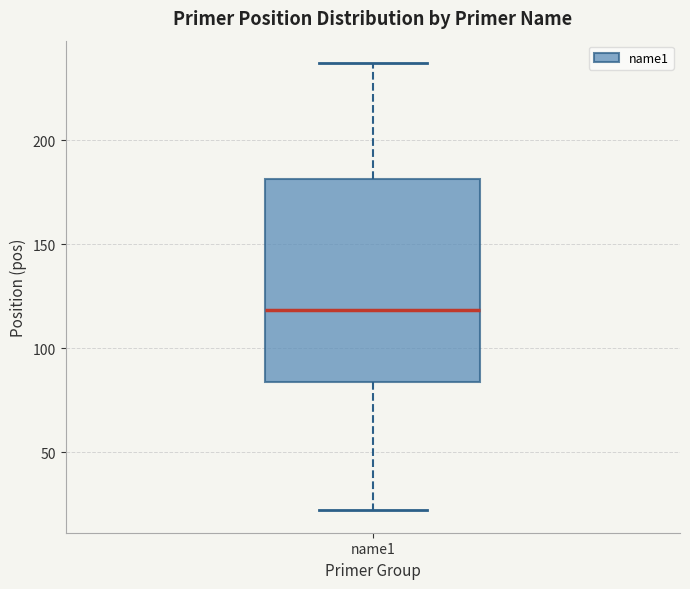

Read this box plot against the y-axis: the position of the median line, the range covered by the box, and the ends of both whiskers. The values are not printed on the chart, so give them approximately, as read against the axis.

median 120, box 85 to 180, whiskers 20 to 235